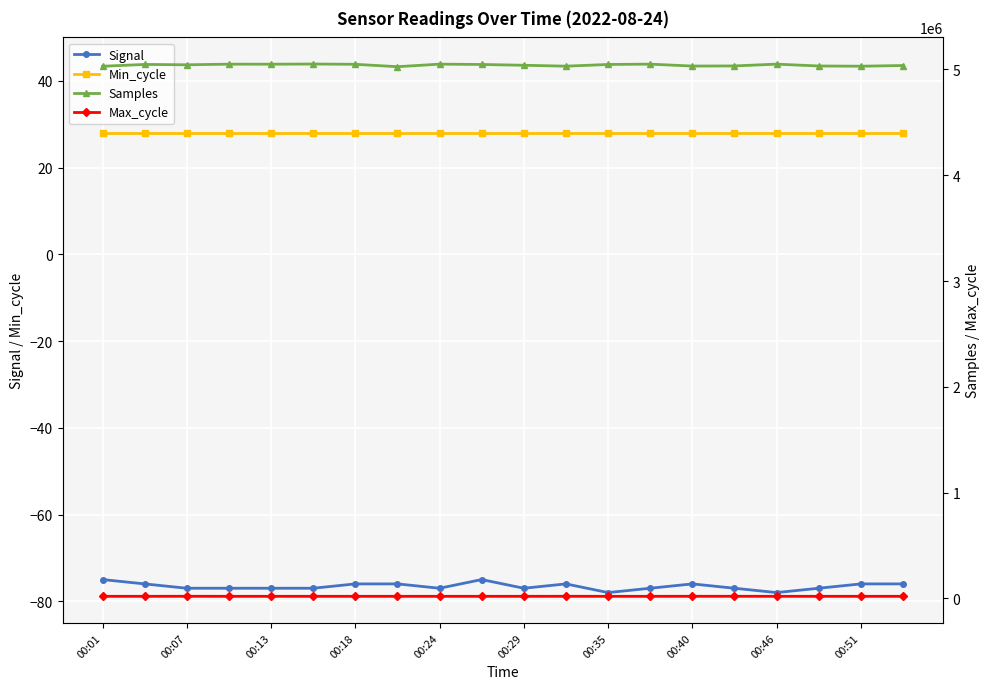

True or false: Min_cycle has more than 0 points higher than both neighbors.

False